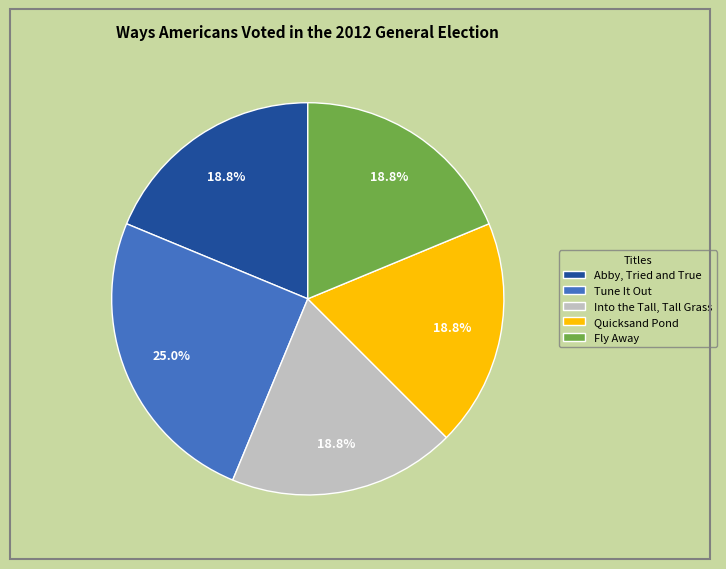

How many segments does this pie chart have?

5